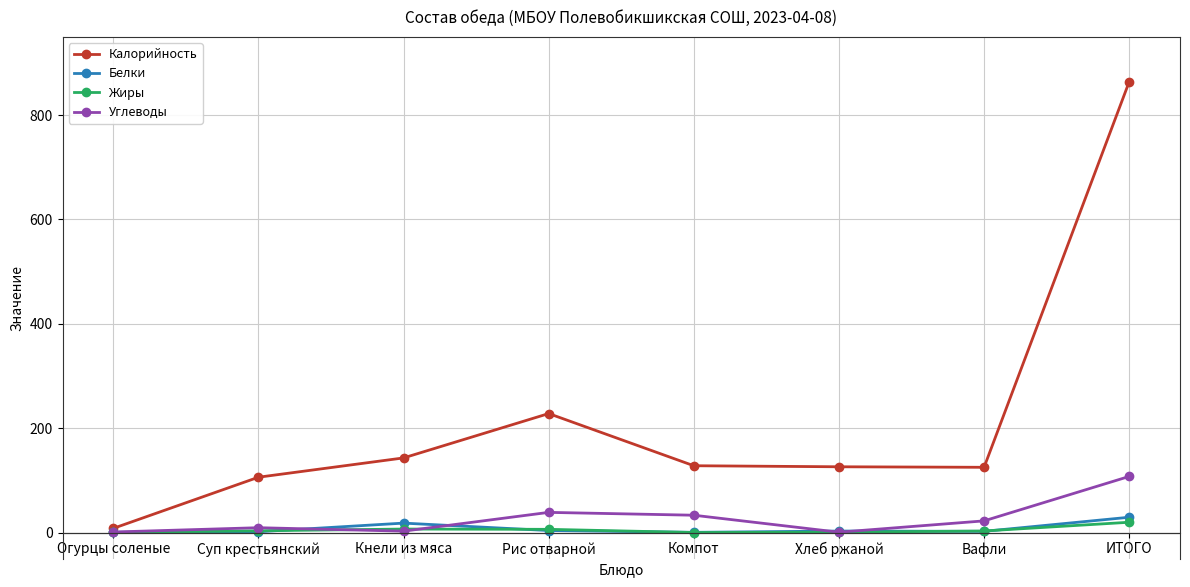

Between Огурцы соленые and Суп крестьянский, which series saw the biggest shift?

Калорийность